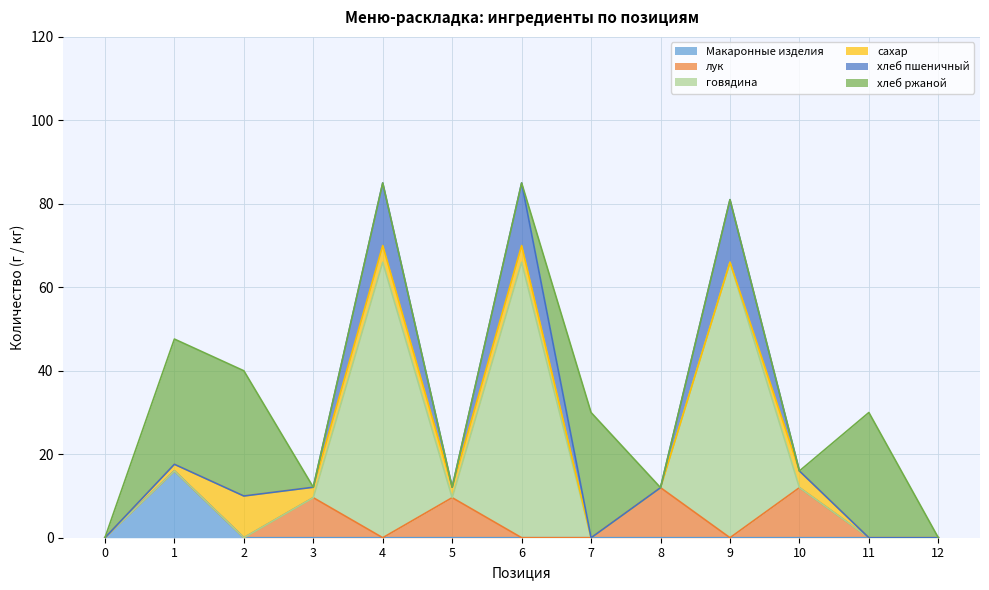

Which series has the largest range (max minus min)?

говядина